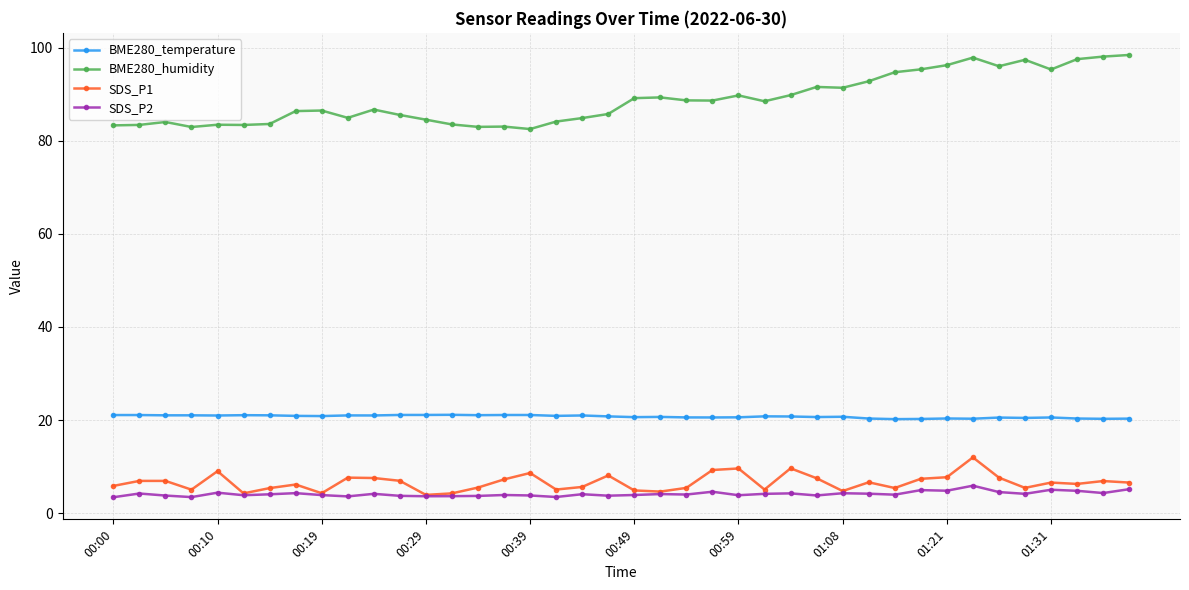

What is the value of the SDS_P2 point at the 31st from the left?

4.0